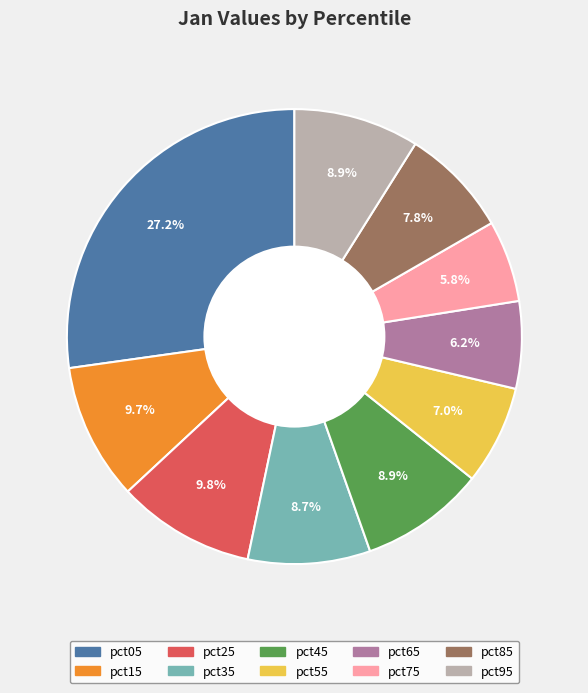

True or false: pct25 accounts for 1% of the total.

False